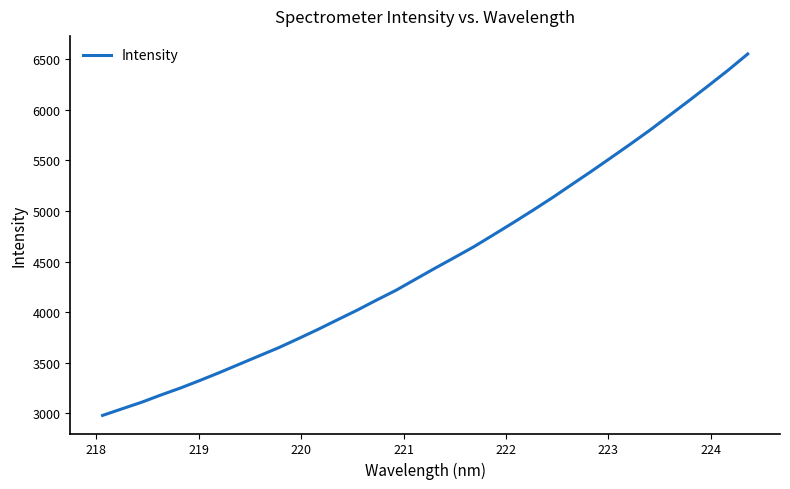

What is the difference between the maximum and minimum values?

3568.7